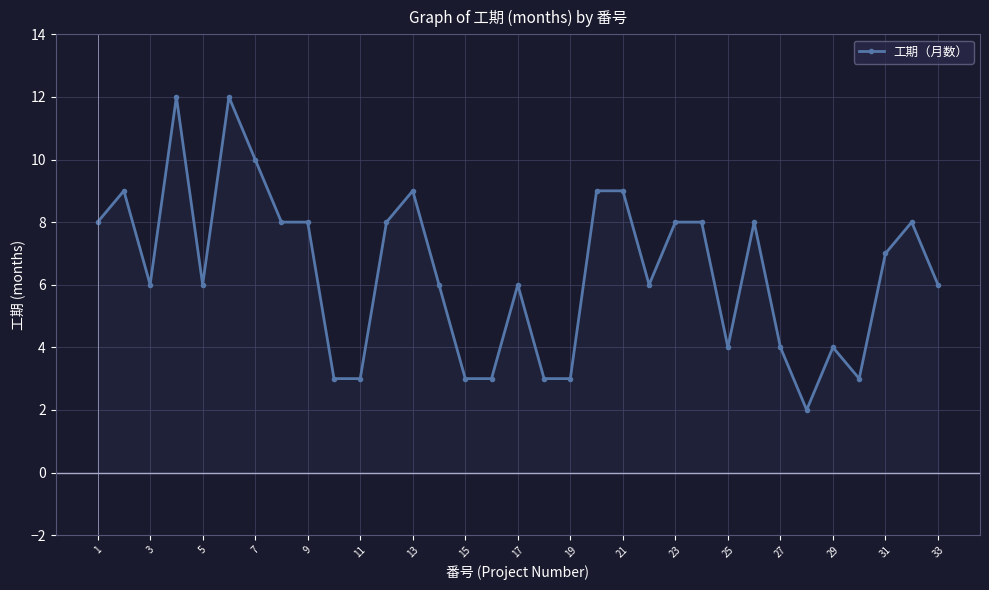

How many values are between 4 and 8?

18